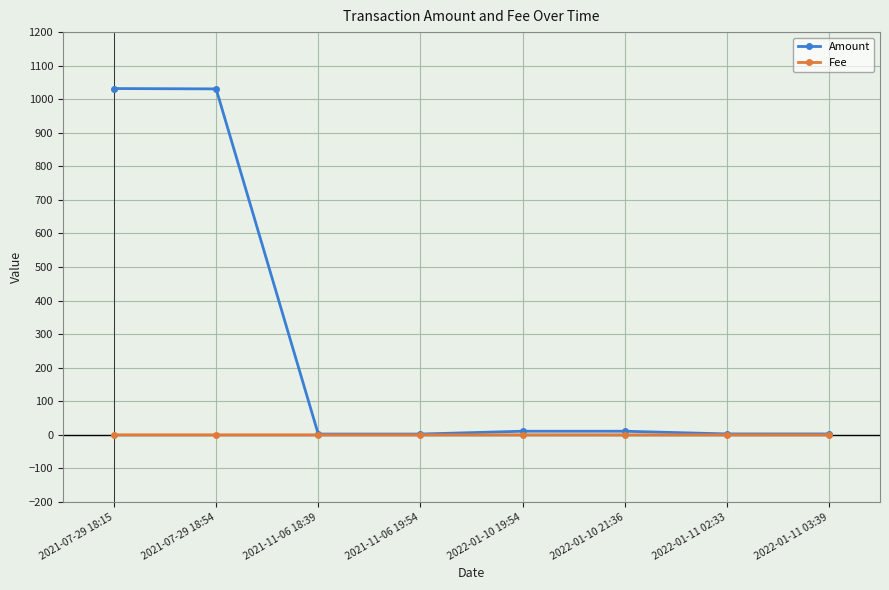

List the series in order of their peak value, highest first.

Amount, Fee